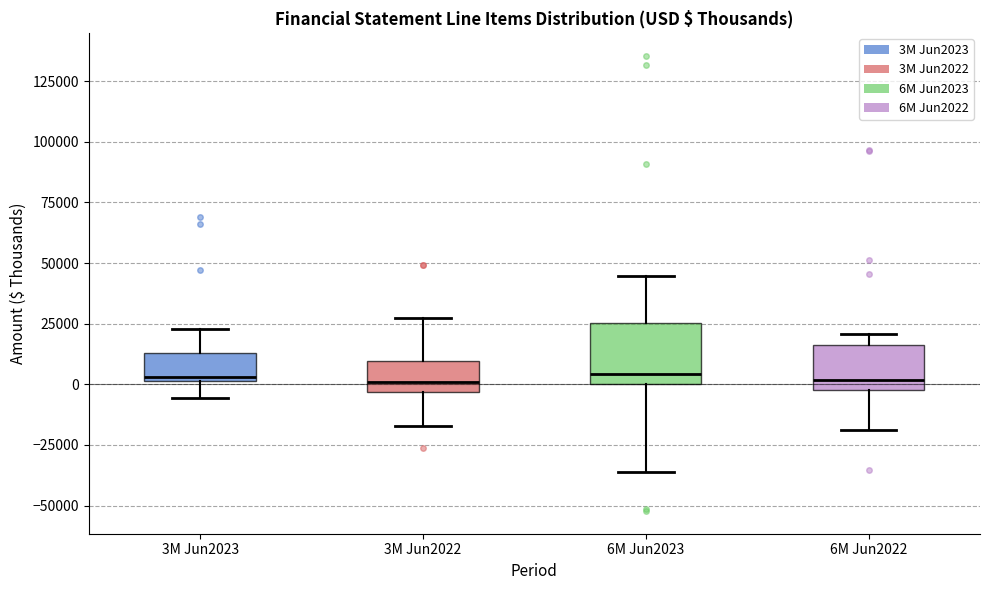

Where does the lower whisker of the box for 3M Jun2023 end on the y-axis? The values are not printed on the chart, so give them approximately, as read against the axis.

-5000